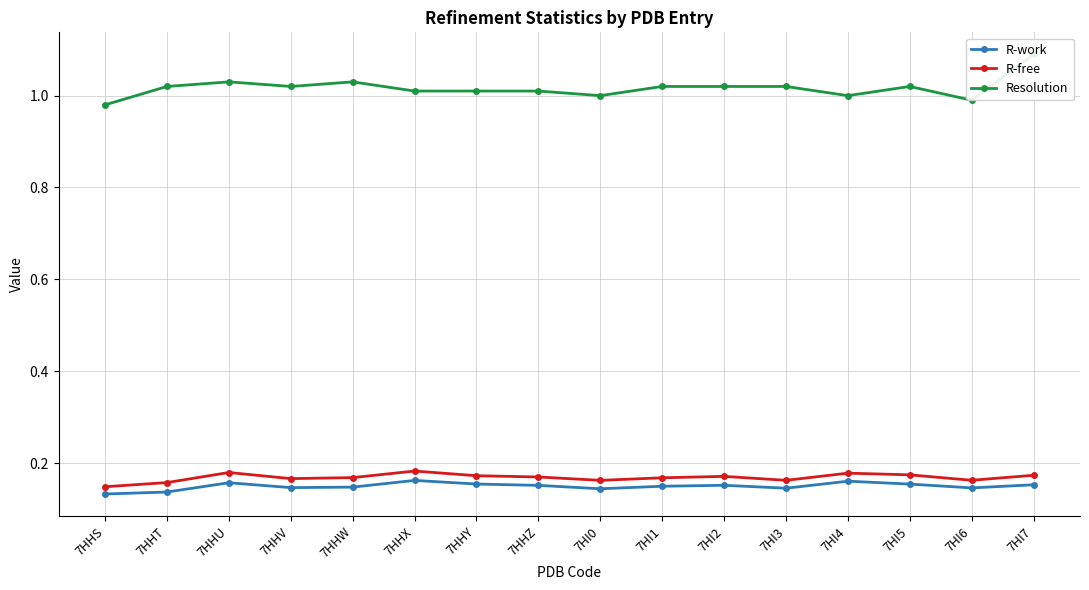

At which category is the sum across all series the highest?

7HI7